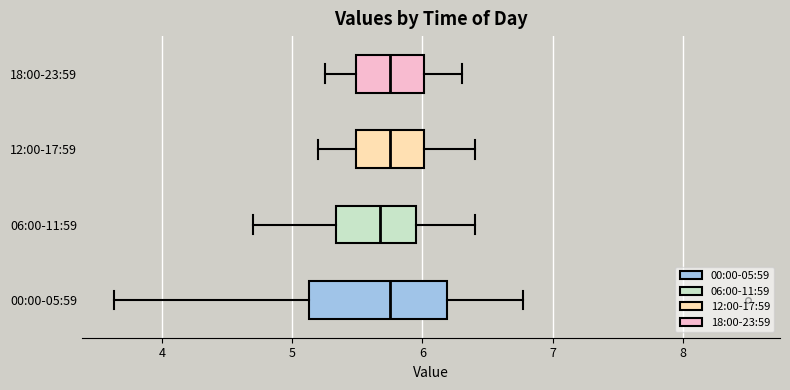

Reading bottom to top, read every box against the x-axis: the position of its median line, the range the box covers, and the ends of its whiskers. The values are not printed on the chart, so give them approximately, as read against the axis.

00:00-05:59: median 5.8, box 5.1 to 6.2, whiskers 3.6 to 6.8
06:00-11:59: median 5.7, box 5.3 to 6.0, whiskers 4.7 to 6.4
12:00-17:59: median 5.8, box 5.5 to 6.0, whiskers 5.2 to 6.4
18:00-23:59: median 5.8, box 5.5 to 6.0, whiskers 5.3 to 6.3